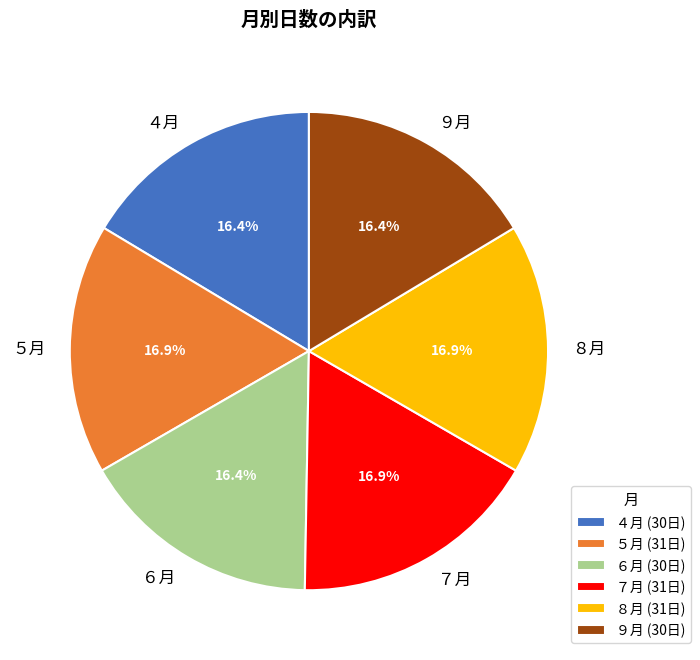

Does ４月 represent more than half of the total?

No